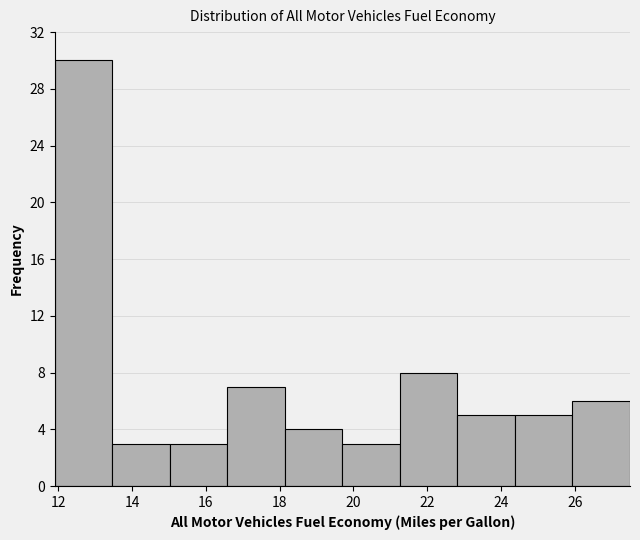

Over which range of the x-axis is the bar tallest?

11.90 to 13.46